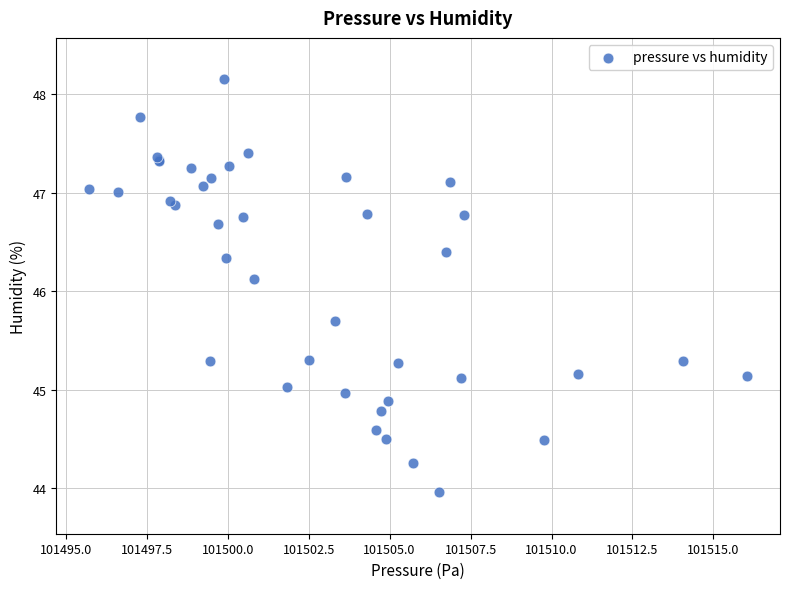

What Y value in the scatter plot is closest to 46?

46.1